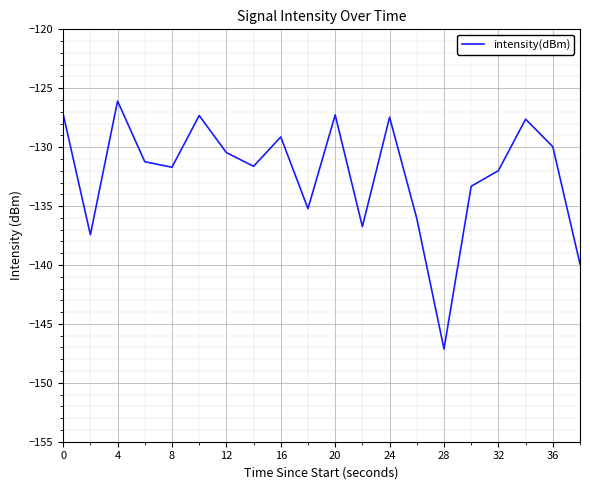

What is the minimum value shown in the chart?

-147.1